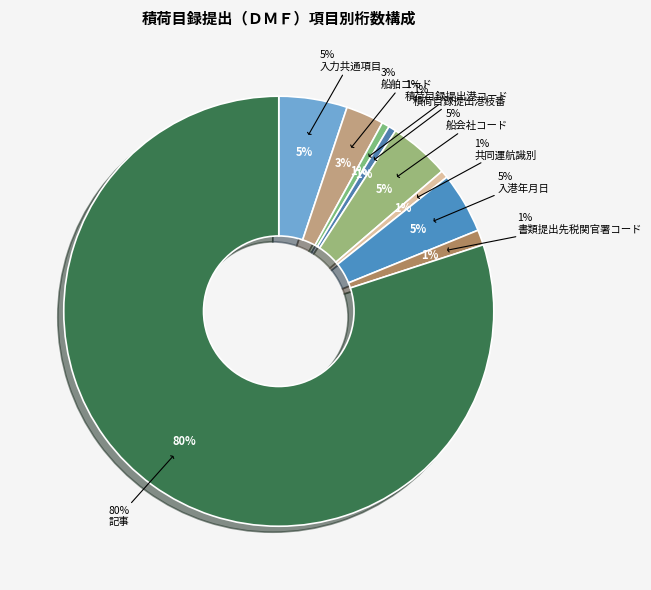

To the nearest percent, what percentage of the pie is 入力共通項目?

5%